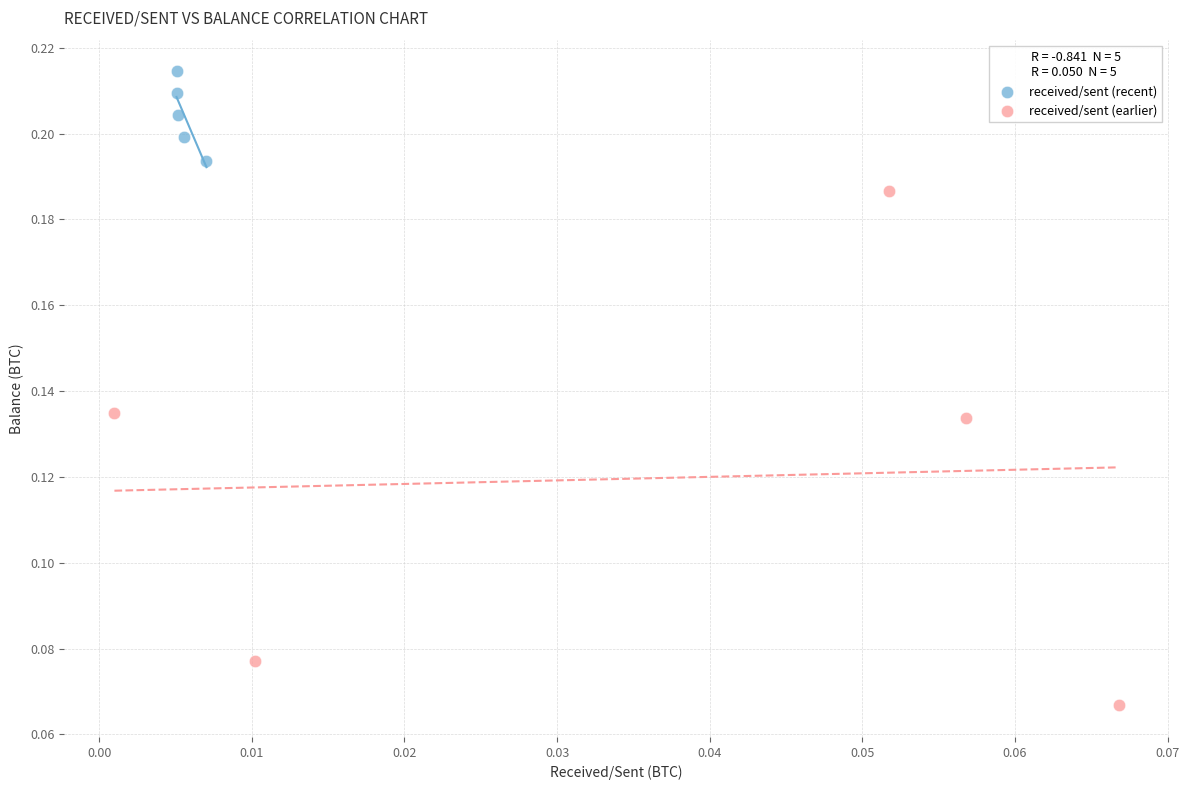

Which series has the largest Y range (max minus min)?

received/sent (earlier)